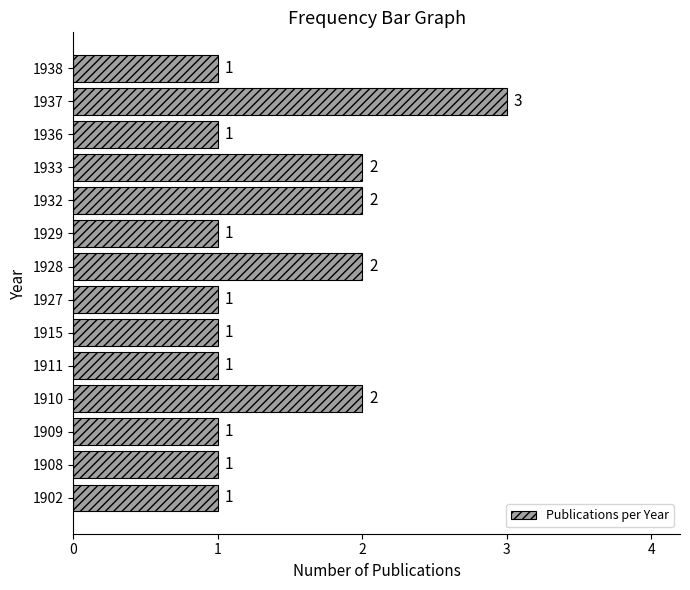

What is the smallest value displayed?

1